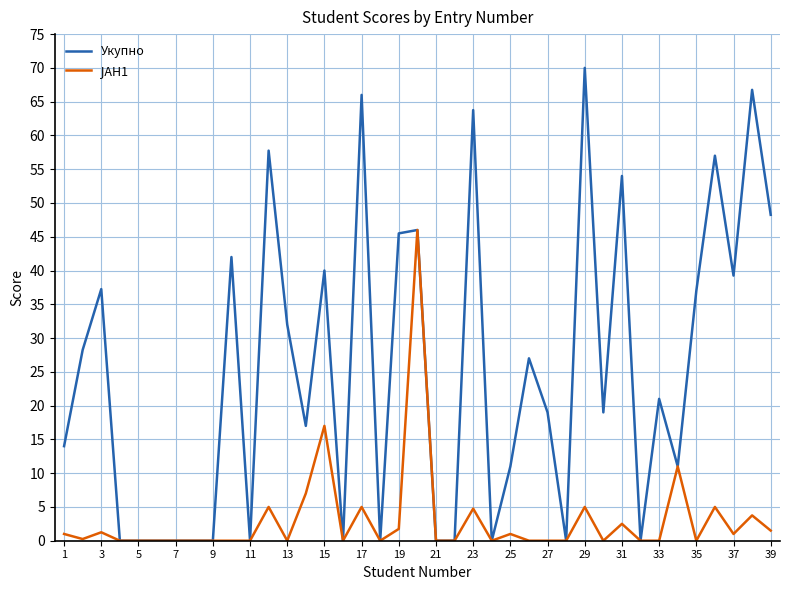

What is the maximum value shown in the chart?

70.0